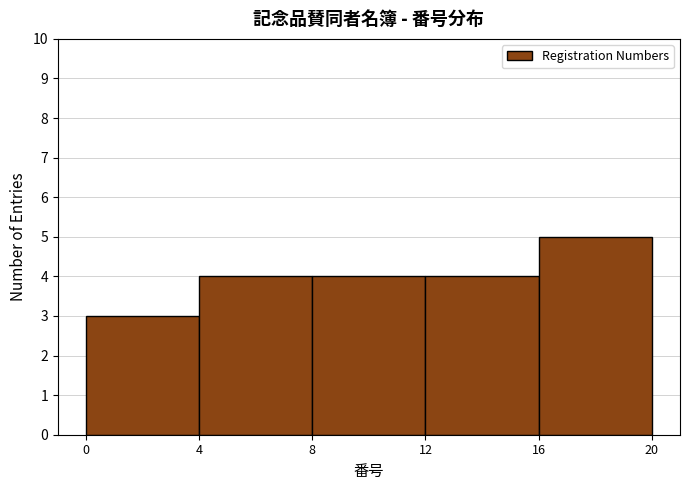

Reading left to right, list every bar in this chart as the range it spans on the x-axis followed by its height. The values are not printed on the chart, so give them approximately, as read against the axis.

0 to 4: 3
4 to 8: 4
8 to 12: 4
12 to 16: 4
16 to 20: 5